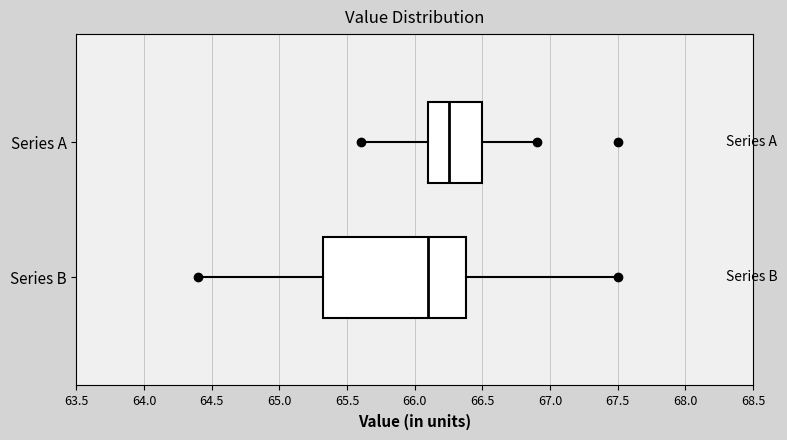

Which box's median line is the furthest to the right?

Series A